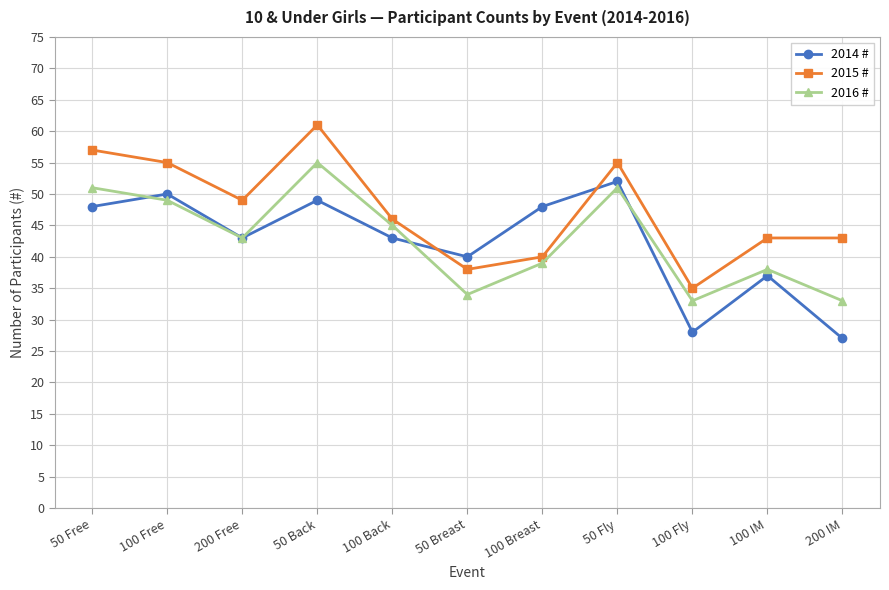

Where is 2015 # nearest to the value 48?

200 Free